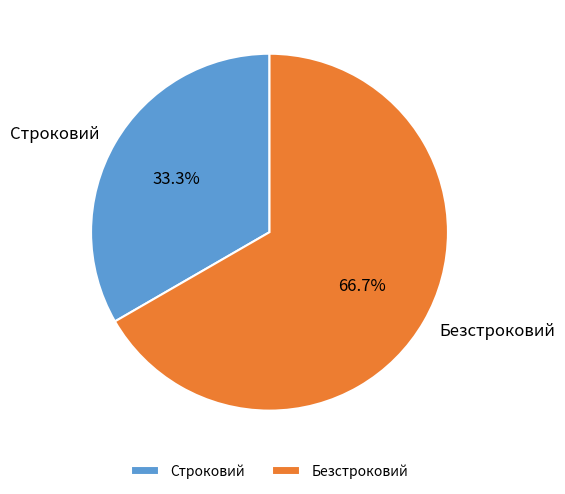

To the nearest percent, what is the combined percentage of Безстроковий and Строковий?

100%